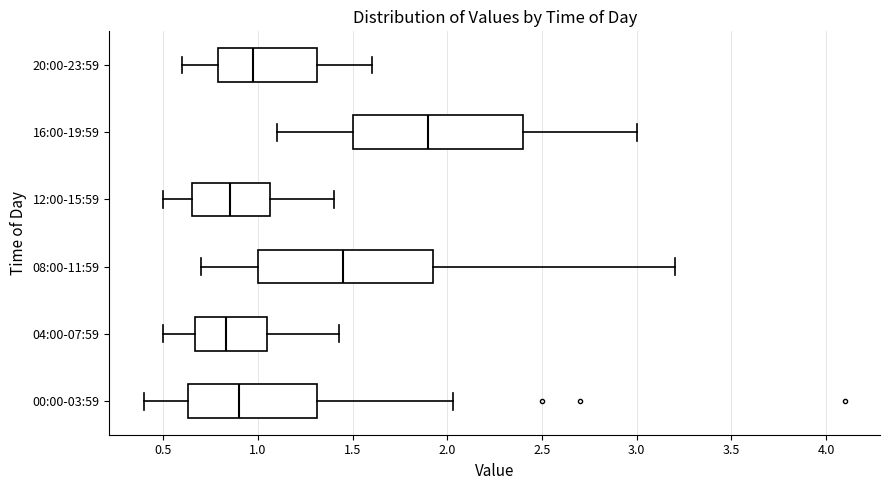

Reading bottom to top, transcribe this box plot: for each box, give where its median line is, the range the box spans, and where its two whiskers end, as read against the x-axis. The values are not printed on the chart, so give them approximately, as read against the axis.

00:00-03:59: median 0.90, box 0.65 to 1.30, whiskers 0.40 to 2.05
04:00-07:59: median 0.85, box 0.65 to 1.05, whiskers 0.50 to 1.45
08:00-11:59: median 1.45, box 1.00 to 1.95, whiskers 0.70 to 3.20
12:00-15:59: median 0.85, box 0.65 to 1.05, whiskers 0.50 to 1.40
16:00-19:59: median 1.90, box 1.50 to 2.40, whiskers 1.10 to 3.00
20:00-23:59: median 1.00, box 0.80 to 1.30, whiskers 0.60 to 1.60